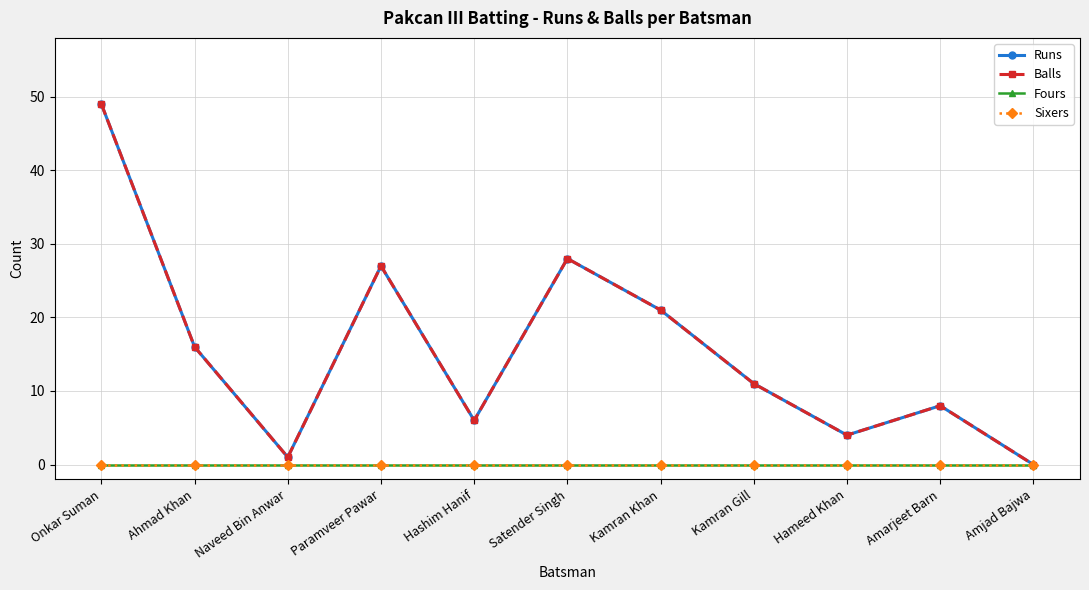

At which label does Runs reach its peak?

Onkar Suman